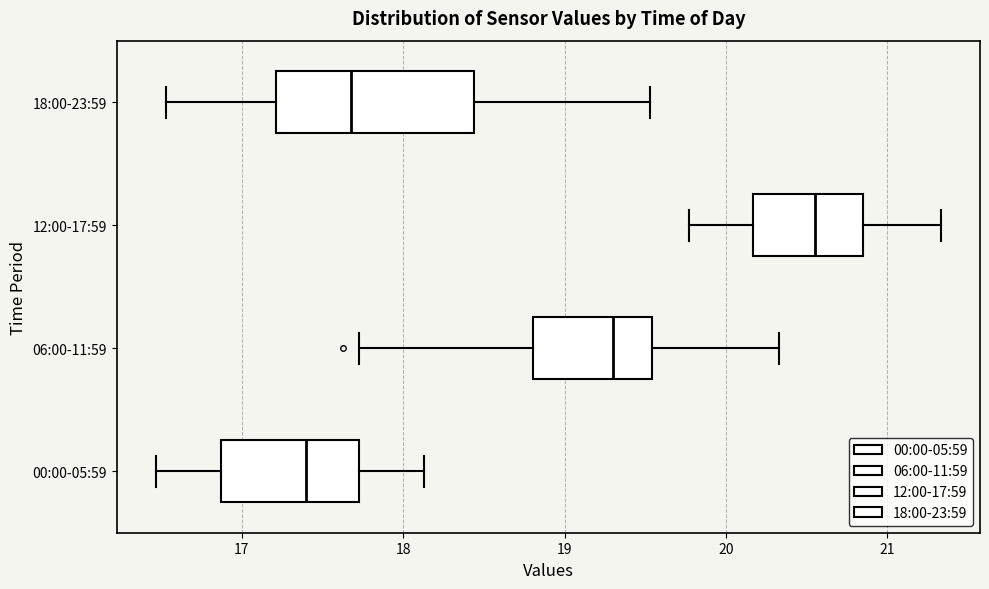

Where does the right whisker of the box for 06:00-11:59 end on the x-axis? The values are not printed on the chart, so give them approximately, as read against the axis.

20.3